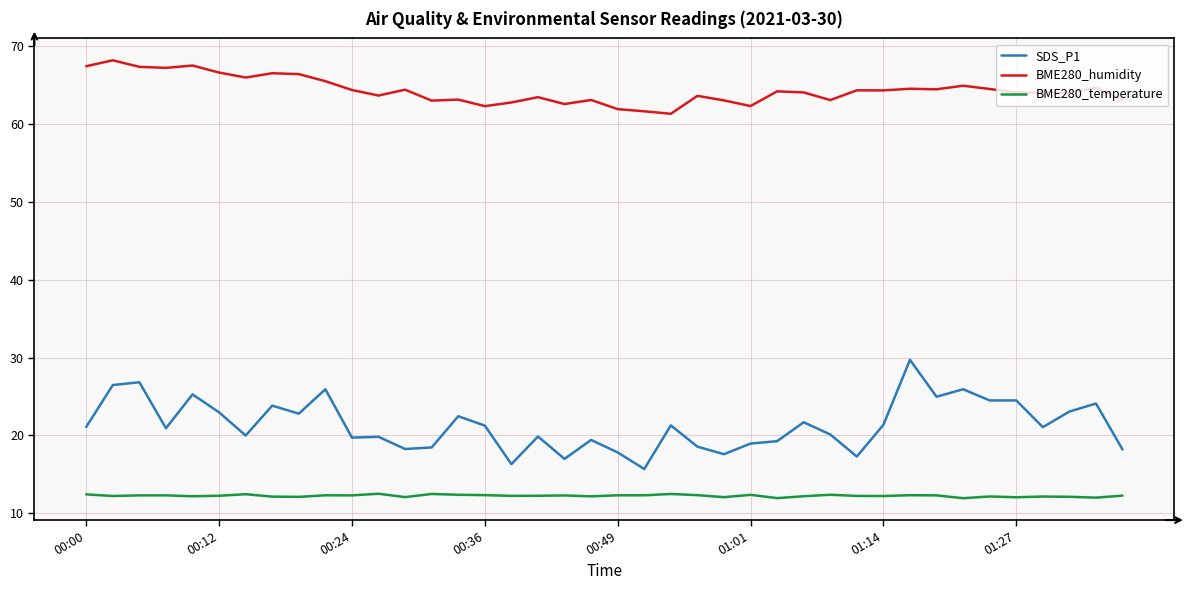

What is the difference between the maximum and minimum values in the BME280_humidity series?

6.9